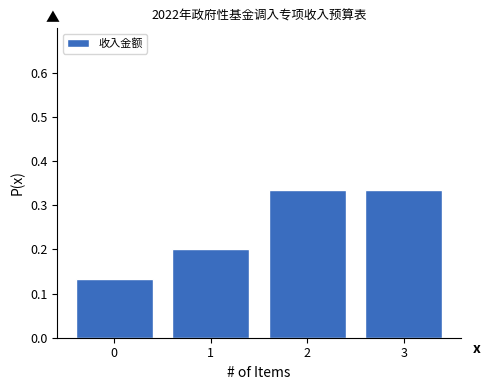

What is the change in value from 1 to 2?

+0.1